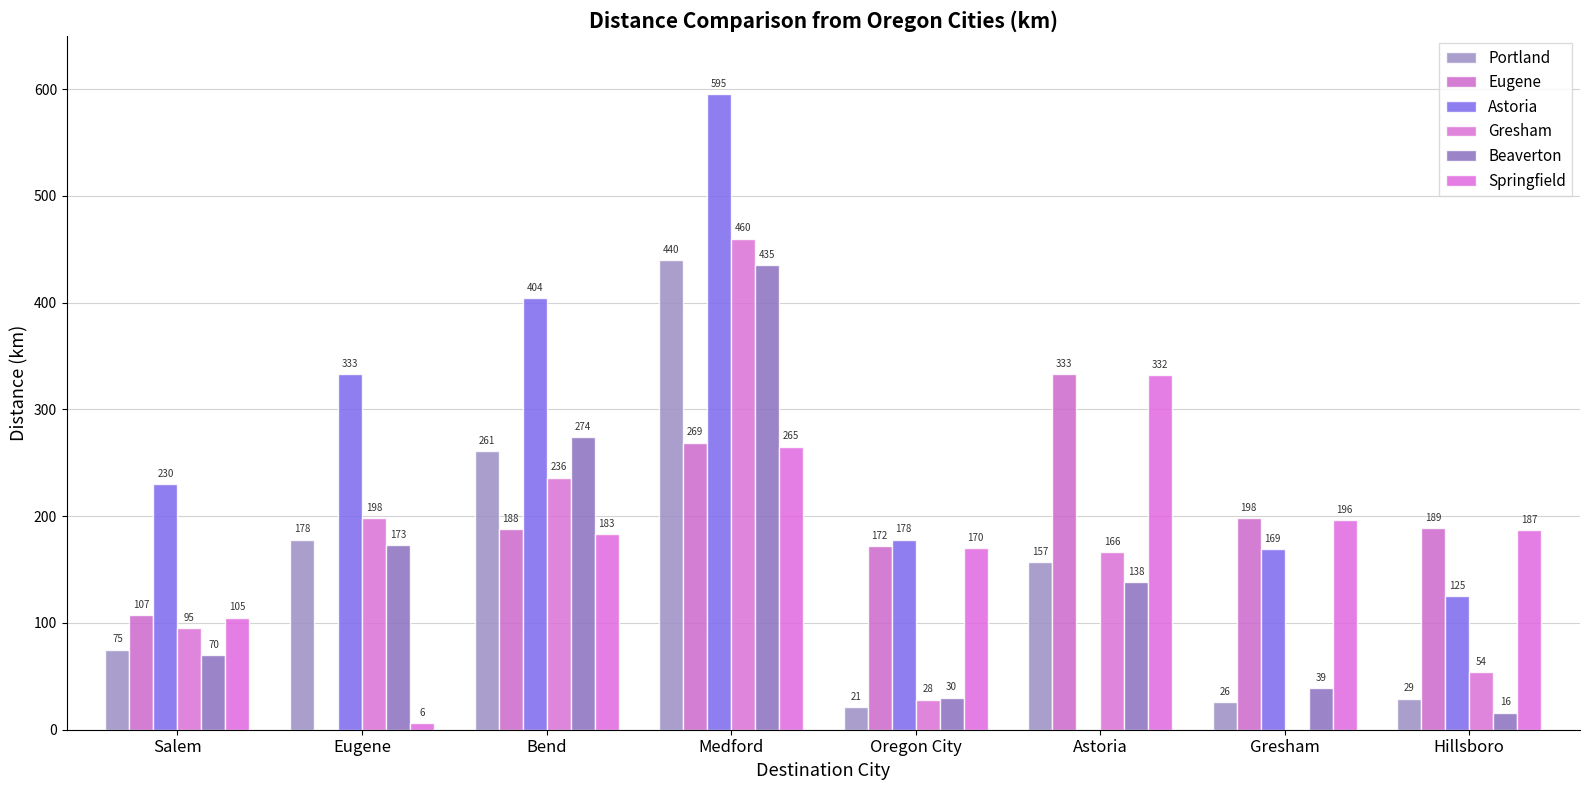

Which series has the largest total across all categories?

Astoria